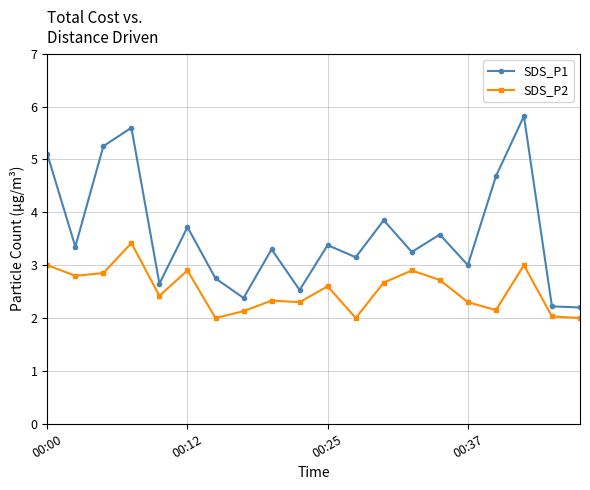

Which series has the largest range (max minus min)?

SDS_P1